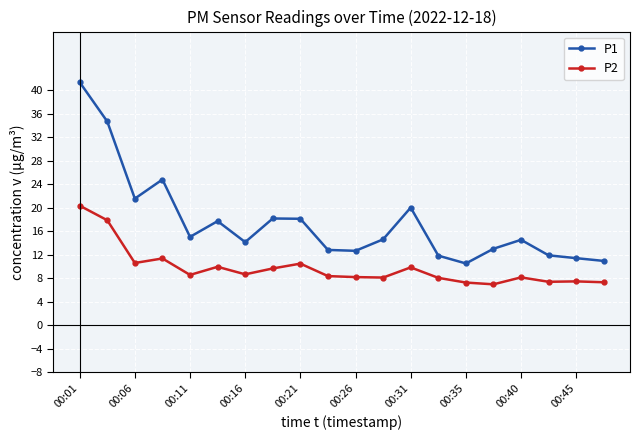

What are all the series names shown in the legend?

P1, P2